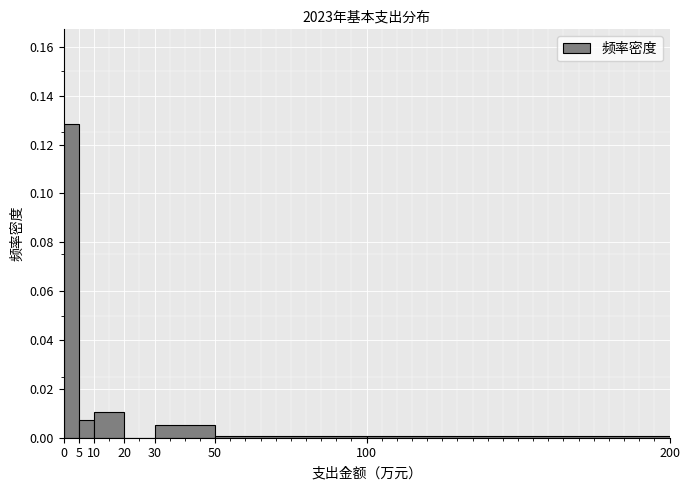

Reading left to right, transcribe this chart: for each bar, give the range it covers on the x-axis and its height. The values are not printed on the chart, so give them approximately, as read against the axis.

0 to 5: 0.128
5 to 10: 0.008
10 to 20: 0.010
20 to 30: 0
30 to 50: 0.006
50 to 100: under 0.002
100 to 200: under 0.002